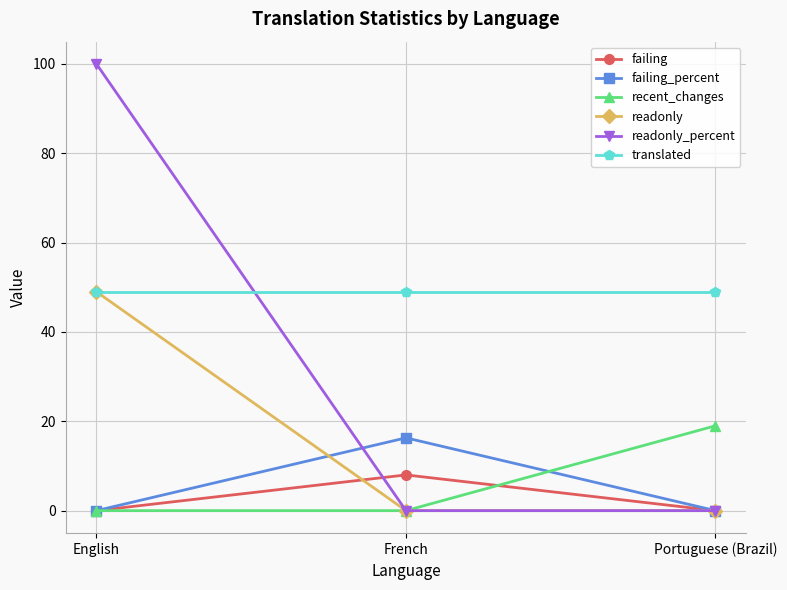

Reading right to left, what are all the values shown in this chart?

failing: Portuguese (Brazil)=0.0	French=8.0	English=0.0
failing_percent: Portuguese (Brazil)=0.0	French=16.3	English=0.0
recent_changes: Portuguese (Brazil)=19.0	French=0.0	English=0.0
readonly: Portuguese (Brazil)=0.0	French=0.0	English=49.0
readonly_percent: Portuguese (Brazil)=0.0	French=0.0	English=100.0
translated: Portuguese (Brazil)=49.0	French=49.0	English=49.0